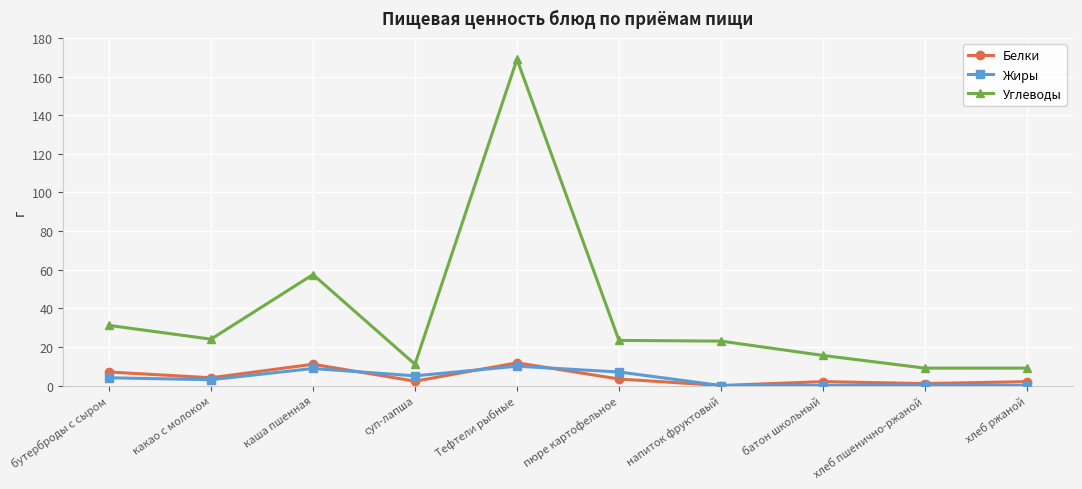

Is it true that Белки equals 1.0 at хлеб пшенично-ржаной?

True